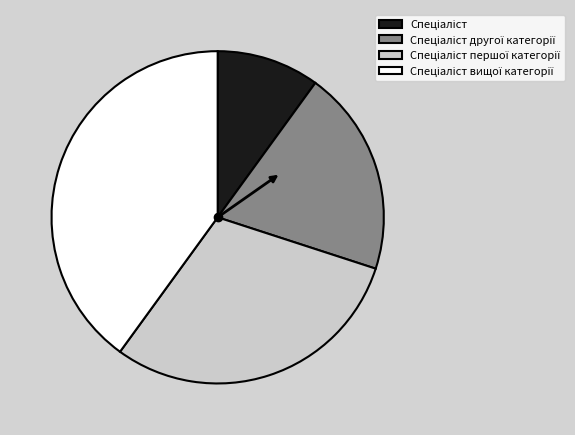

Is there any slice that represents more than half of the pie?

No